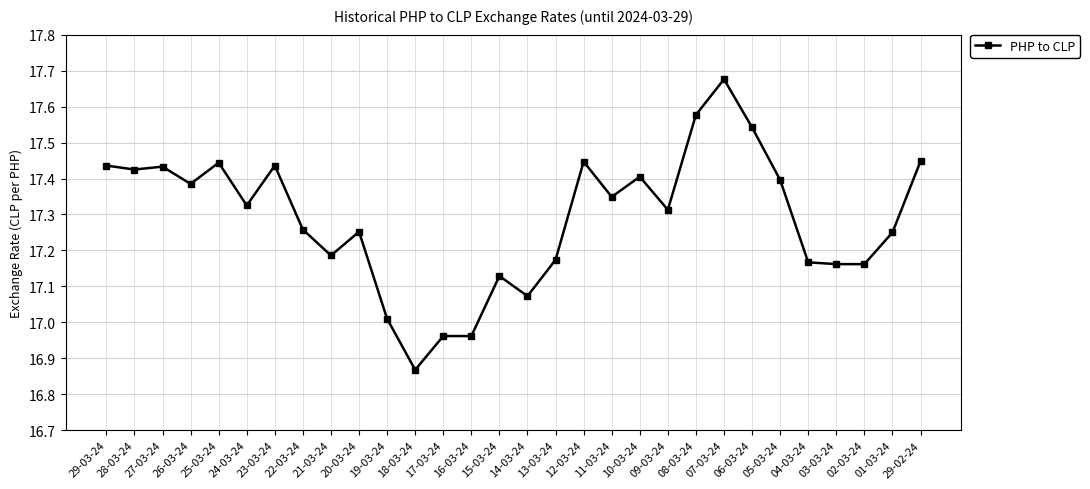

Which category has the highest value across all series?

07-03-24